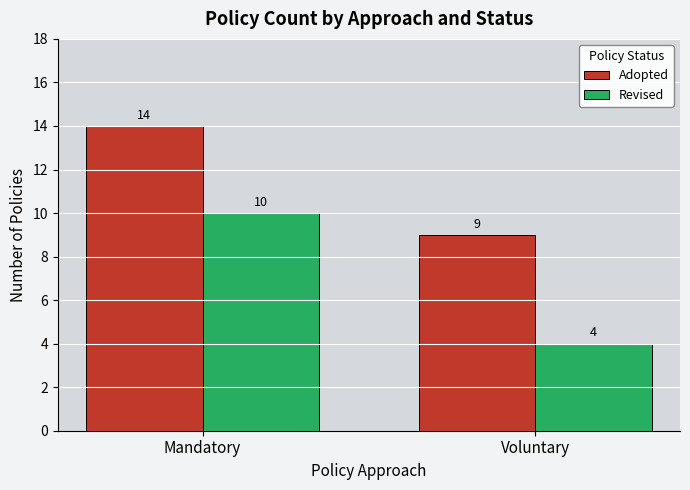

What is the spread (max minus min) of values at Voluntary?

5